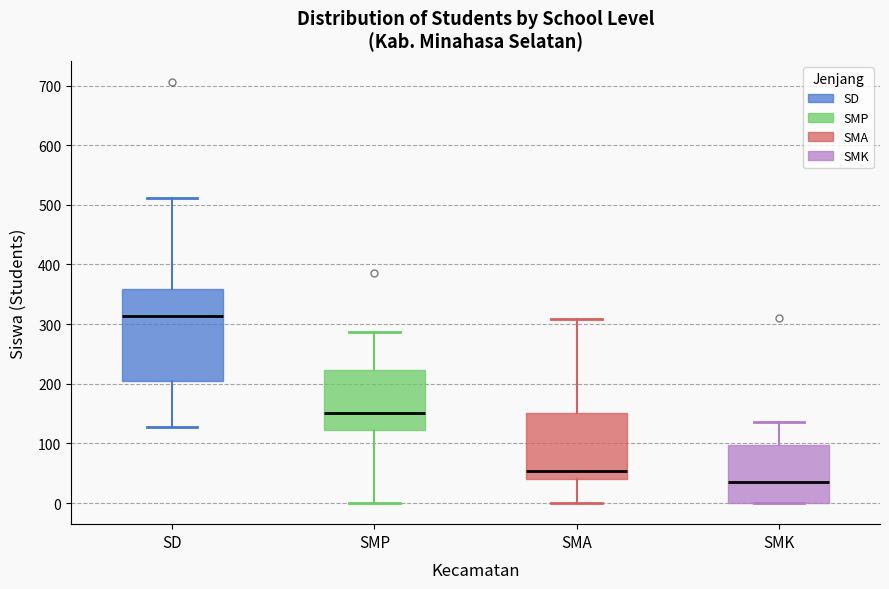

Reading left to right, read every box against the y-axis: the position of its median line, the range the box covers, and the ends of its whiskers. The values are not printed on the chart, so give them approximately, as read against the axis.

SD: median 310, box 210 to 360, whiskers 130 to 510
SMP: median 150, box 120 to 220, whiskers 0 to 290
SMA: median 50, box 40 to 150, whiskers 0 to 310
SMK: median 40, box 0 to 100, whiskers 0 to 140